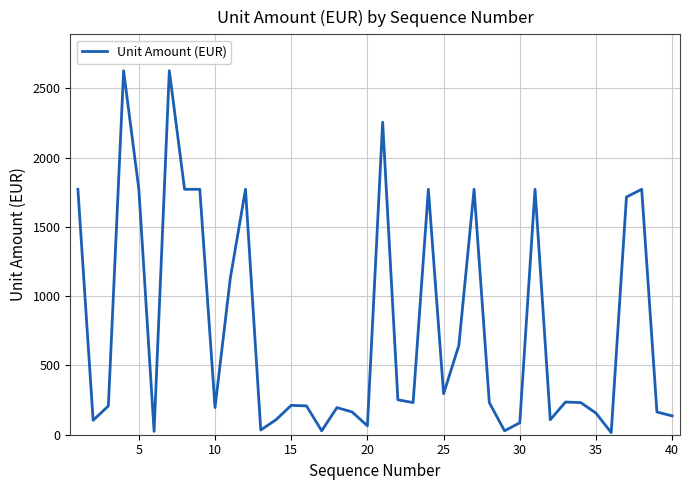

What is the difference between the maximum and minimum values?

2613